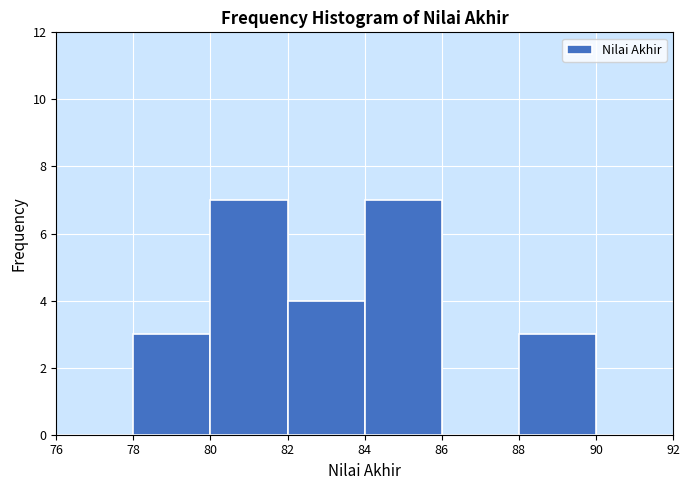

How tall is the bar that spans 78 to 80 on the x-axis? The values are not printed on the chart, so give them approximately, as read against the axis.

3